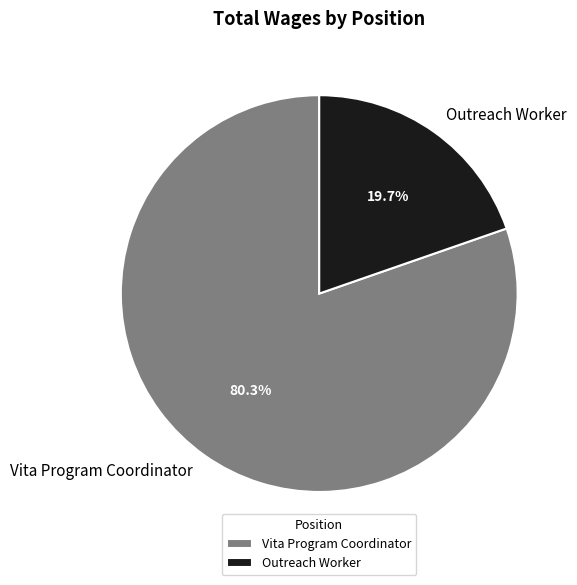

To the nearest percent, what is the combined percentage of Vita Program Coordinator and Outreach Worker?

100%